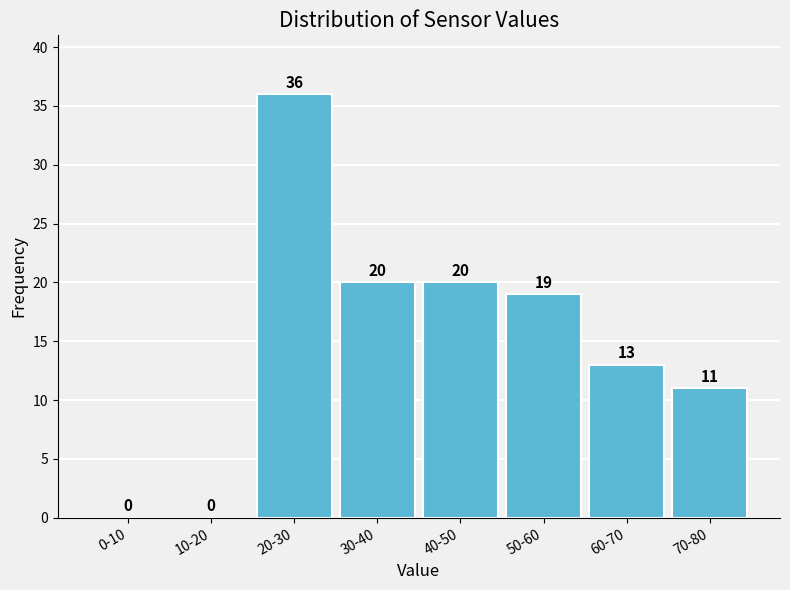

Reading right to left, transcribe all the data shown in this chart.

70-80=11	60-70=13	50-60=19	40-50=20	30-40=20	20-30=36	10-20=0	0-10=0